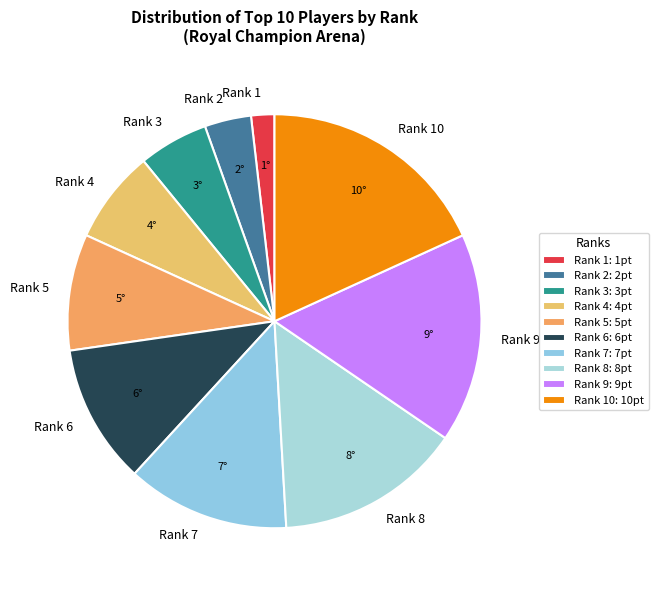

Between Rank 5 and Rank 1, which is larger?

Rank 5